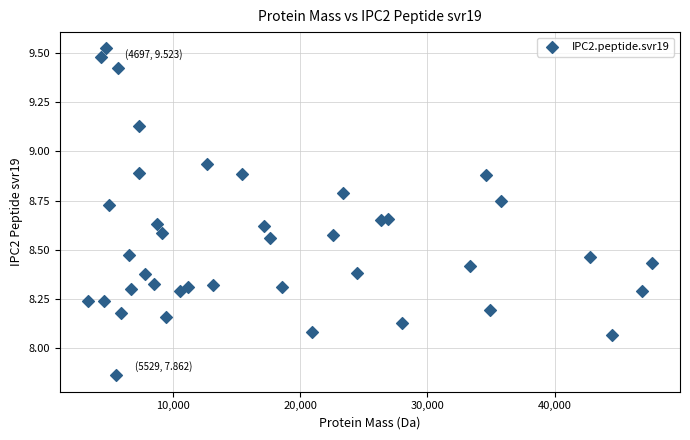

What is the range of Y values (max minus min)?

1.7